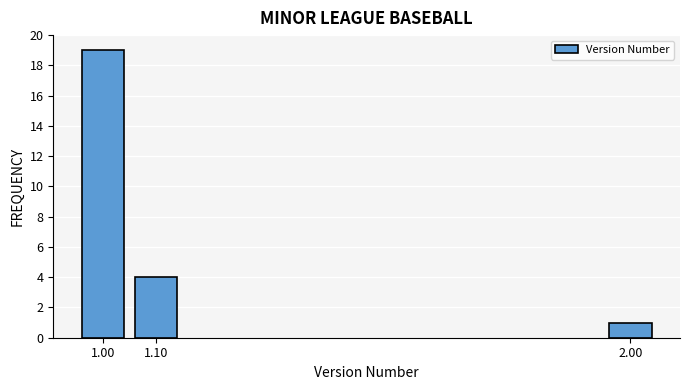

Reading right to left, list all the values displayed in this chart.

1	4	19